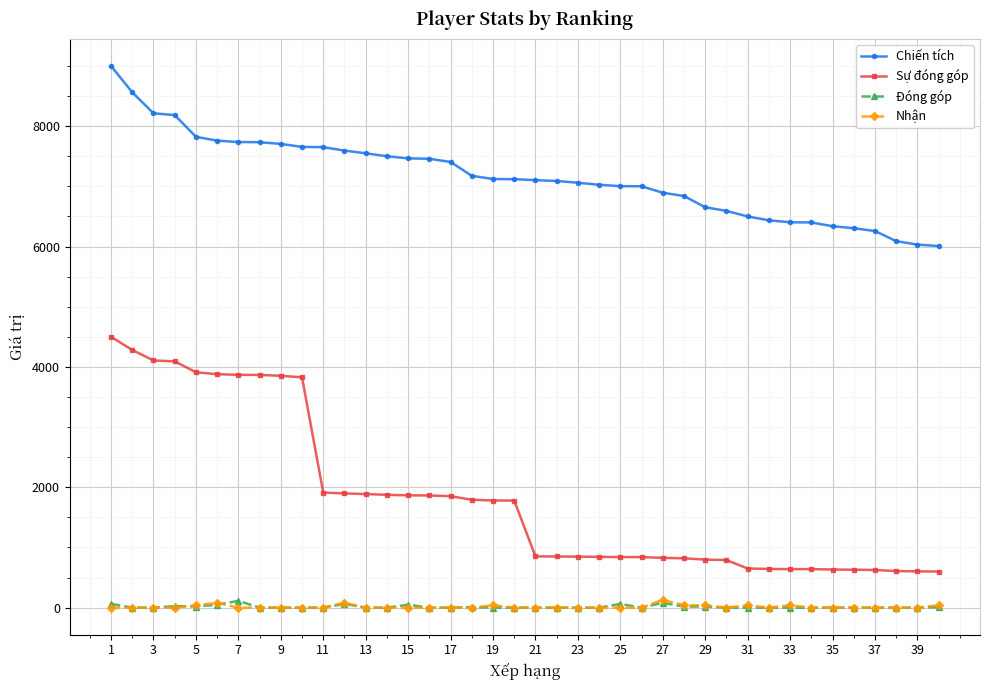

Which series has the largest total across all categories?

Chiến tích